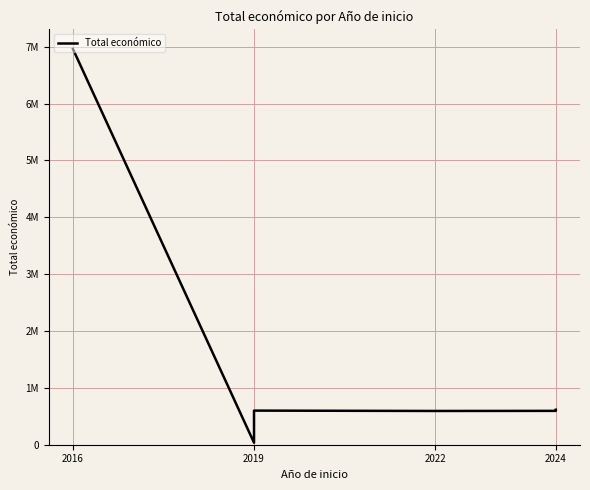

The chart shows a value of 893867 at 2019. True or false?

False